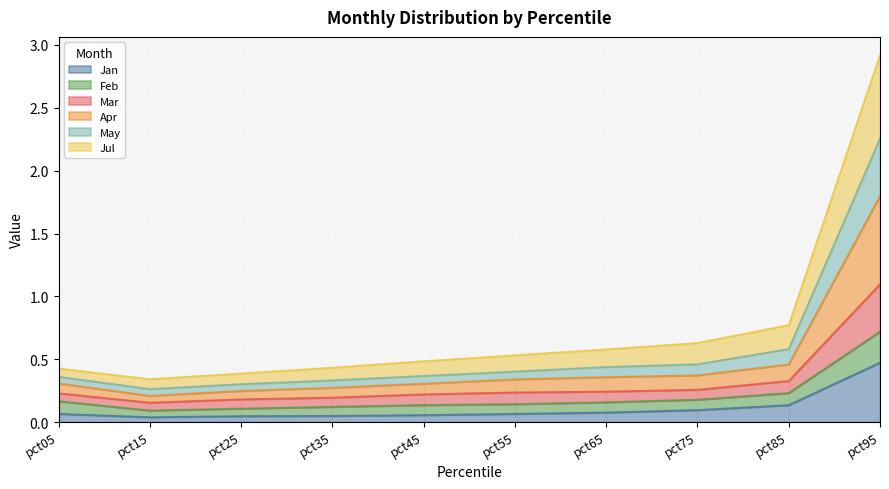

At which label does Jan reach its peak?

pct95